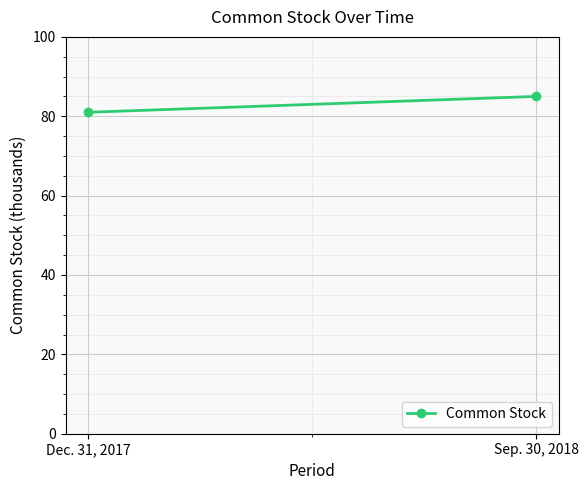

What is the label of the 2nd point from the right?

Dec. 31, 2017